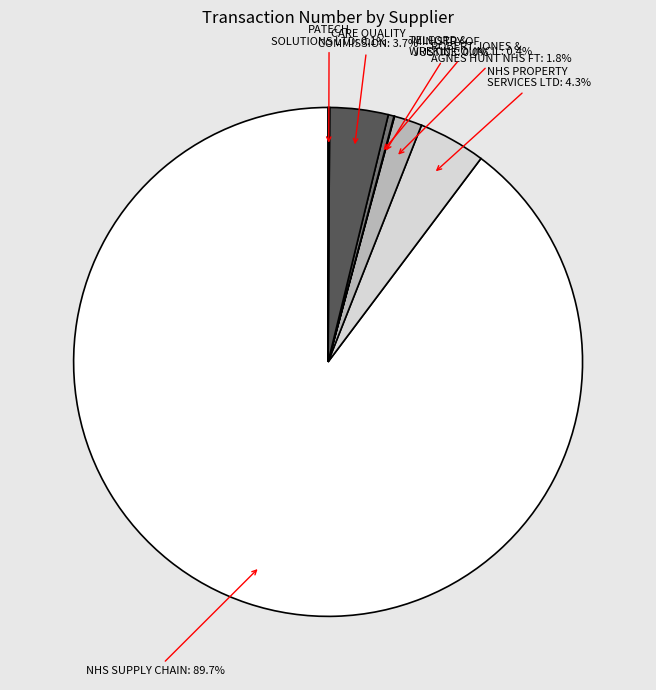

Does any single category account for the majority?

Yes